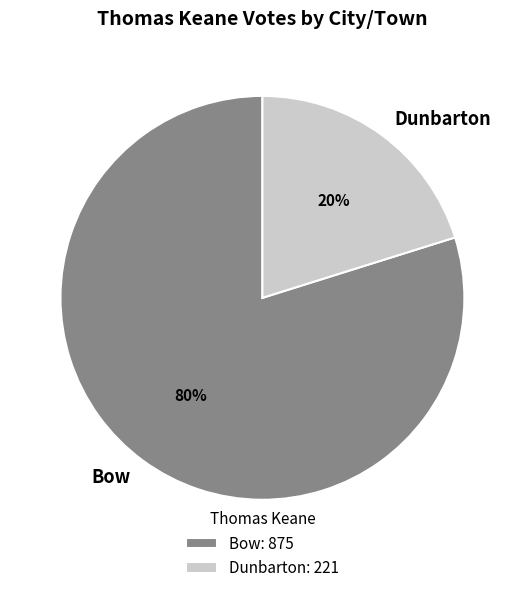

The Bow slice represents 80% of the pie. True or false?

True